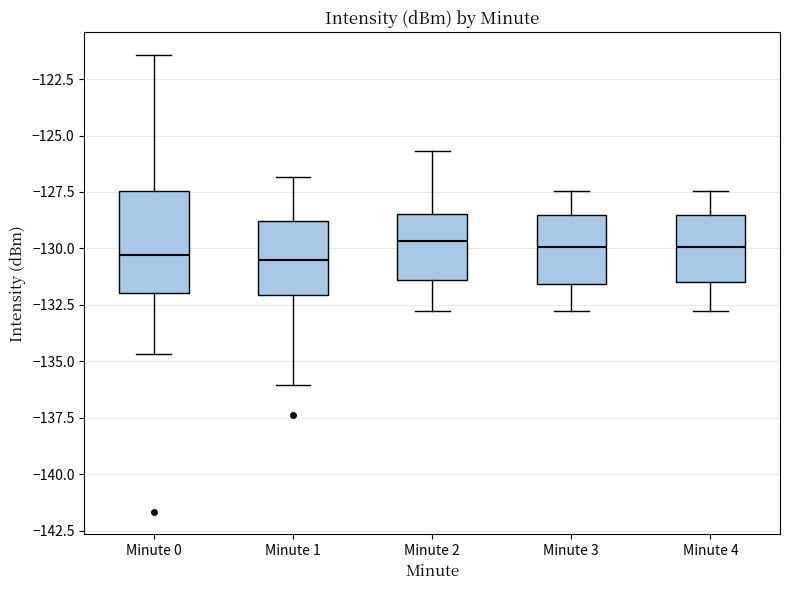

Reading left to right, read every box against the y-axis: the position of its median line, the range the box covers, and the ends of its whiskers. The values are not printed on the chart, so give them approximately, as read against the axis.

Minute 0: median -130.5, box -132.0 to -127.5, whiskers -134.5 to -121.5
Minute 1: median -130.5, box -132.0 to -129.0, whiskers -136.0 to -127.0
Minute 2: median -129.5, box -131.5 to -128.5, whiskers -133.0 to -125.5
Minute 3: median -130.0, box -131.5 to -128.5, whiskers -133.0 to -127.5
Minute 4: median -130.0, box -131.5 to -128.5, whiskers -133.0 to -127.5